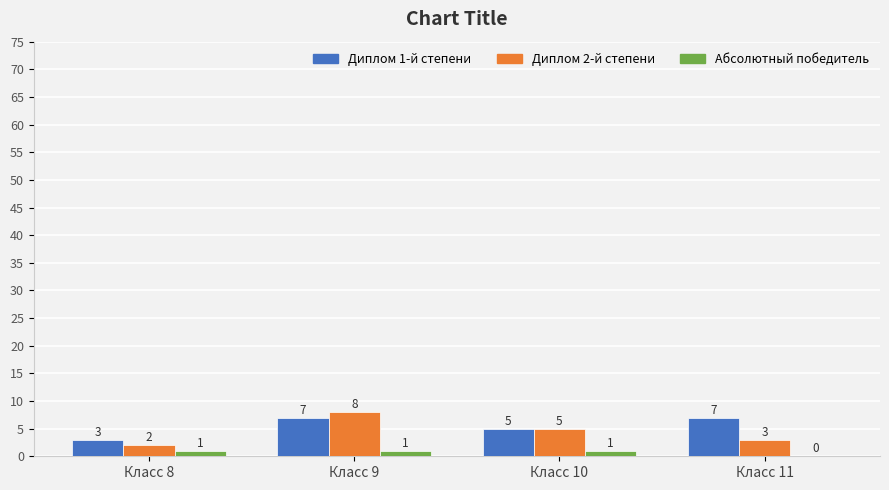

Count the Диплом 2-й степени values in the range 3 to 8.

3